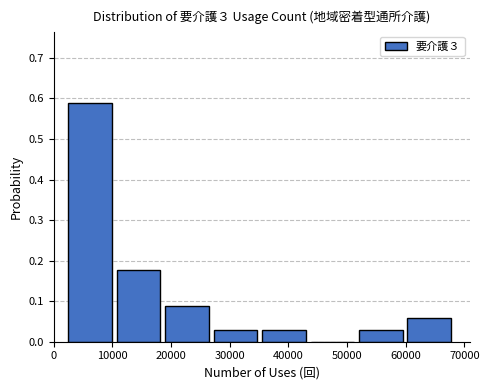

What is the height of the bar covering 36000 to 44000 on the x-axis? Neither the bar edges nor the heights are printed on the chart, so give them approximately, as read against the axes.

0.03